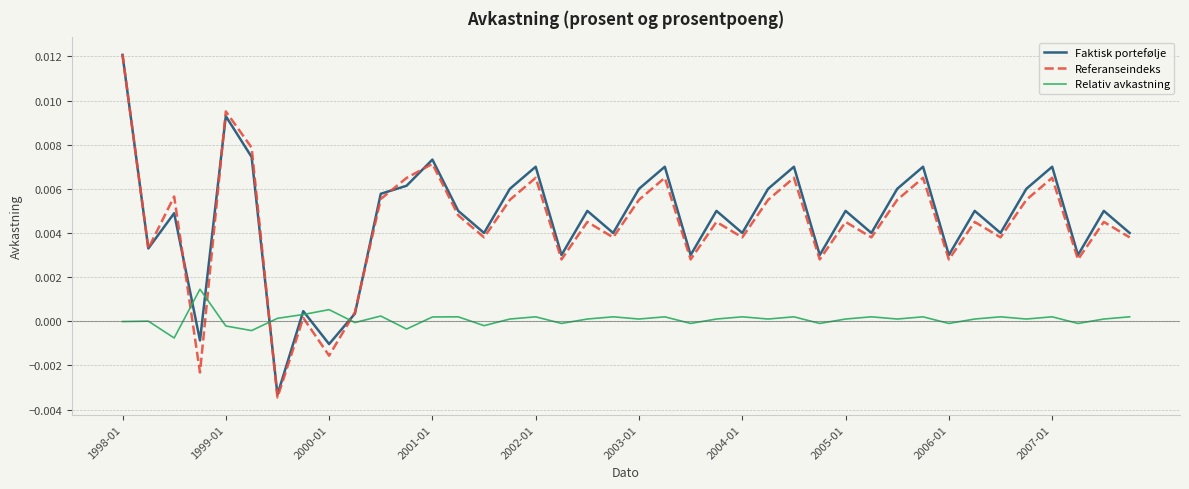

What are all the series names shown in the legend?

Faktisk portefølje, Referanseindeks, Relativ avkastning